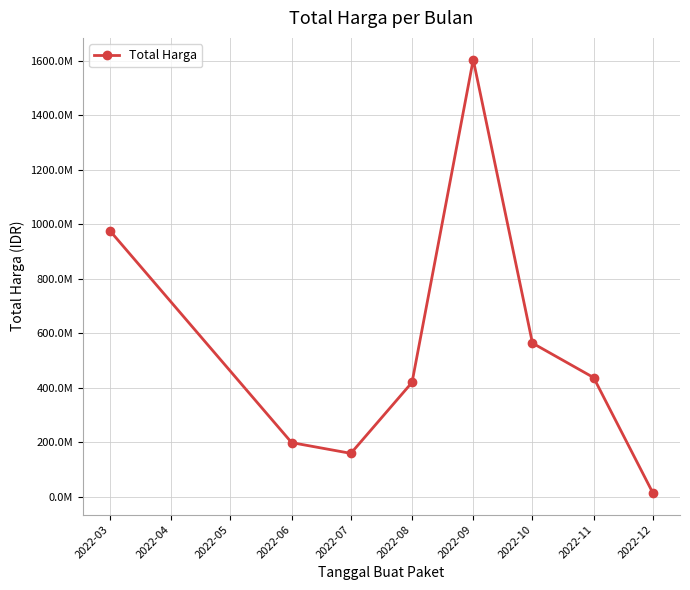

Is this an area chart (filled region under the line)?

No